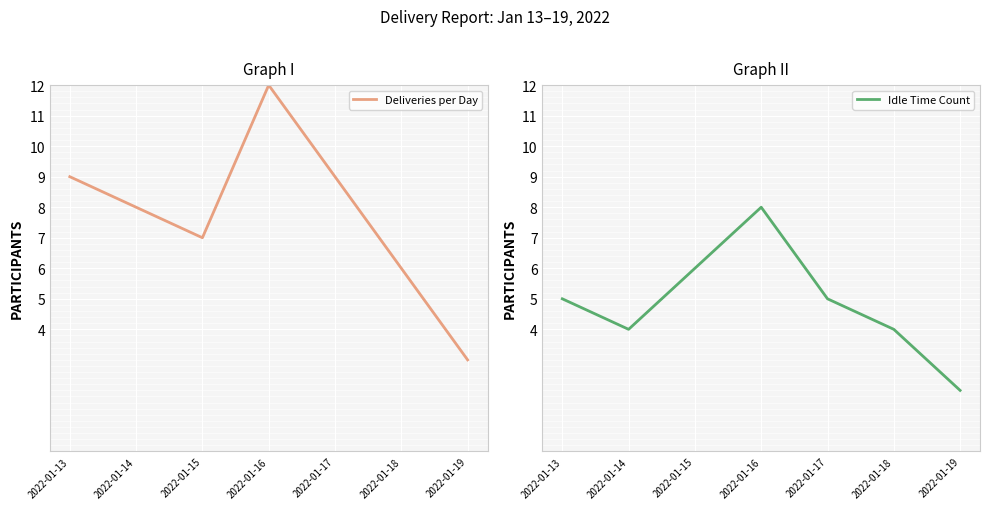

True or false: Idle Time Count and Deliveries per Day cross at least once.

False